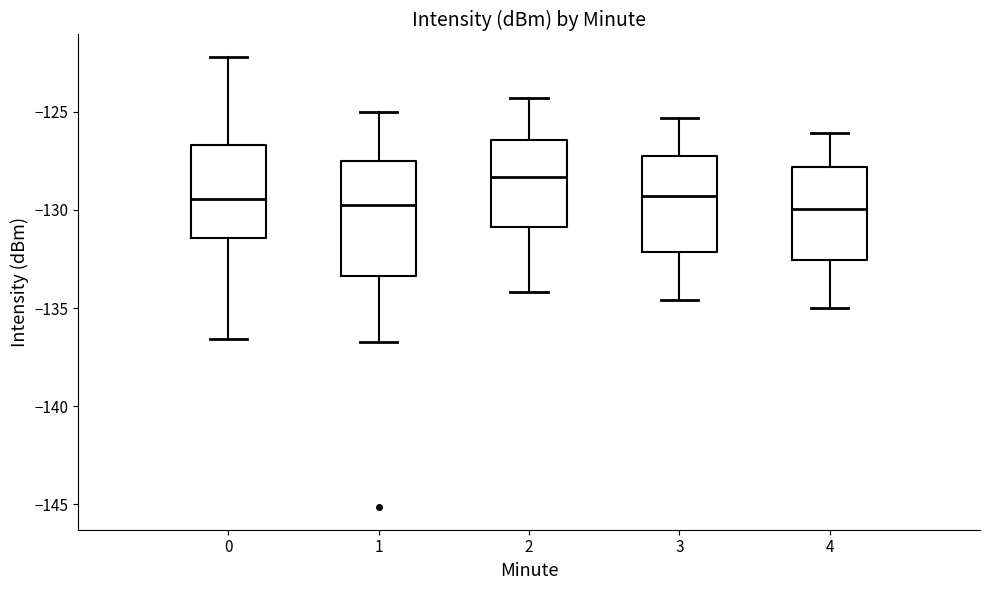

Comparing the boxes themselves (not the whiskers), which one is the tallest?

1